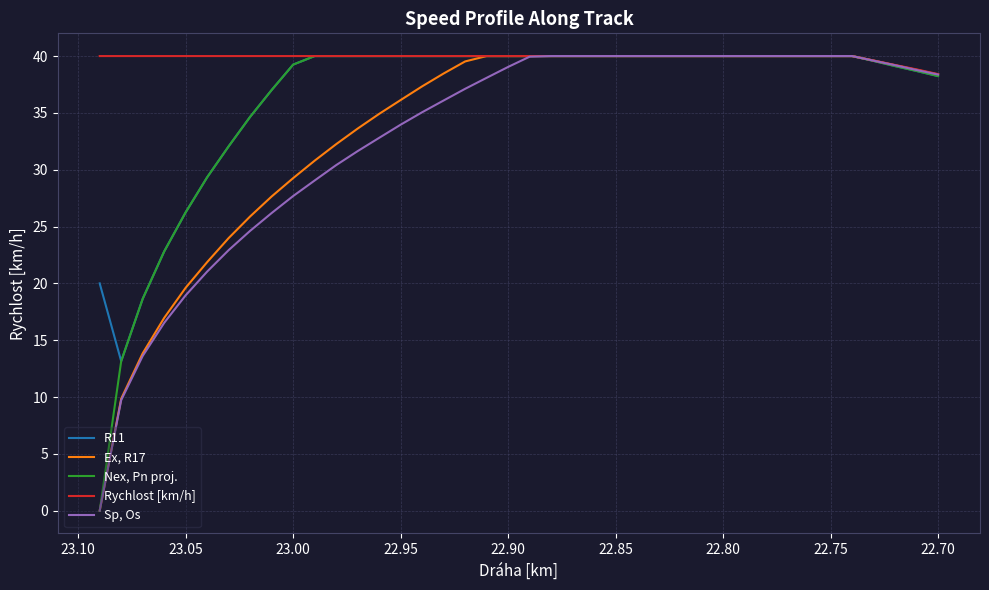

What is the highest value of the Ex, R17 series?

40.0